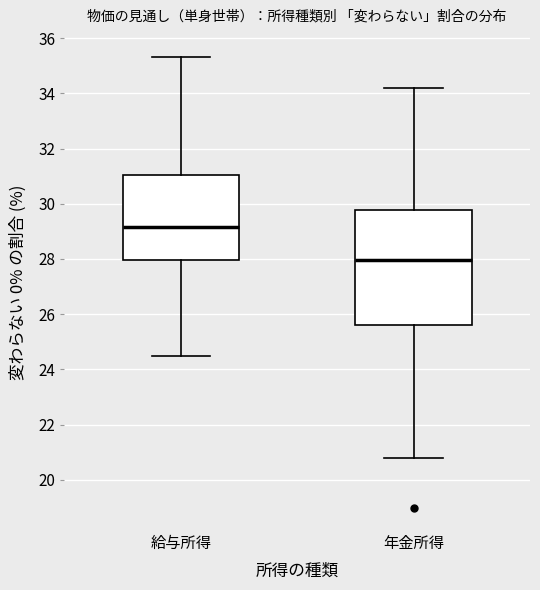

Reading left to right, read every box against the y-axis: the position of its median line, the range the box covers, and the ends of its whiskers. The values are not printed on the chart, so give them approximately, as read against the axis.

給与所得: median 29.2, box 28.0 to 31.0, whiskers 24.6 to 35.4
年金所得: median 28.0, box 25.6 to 29.8, whiskers 20.8 to 34.2